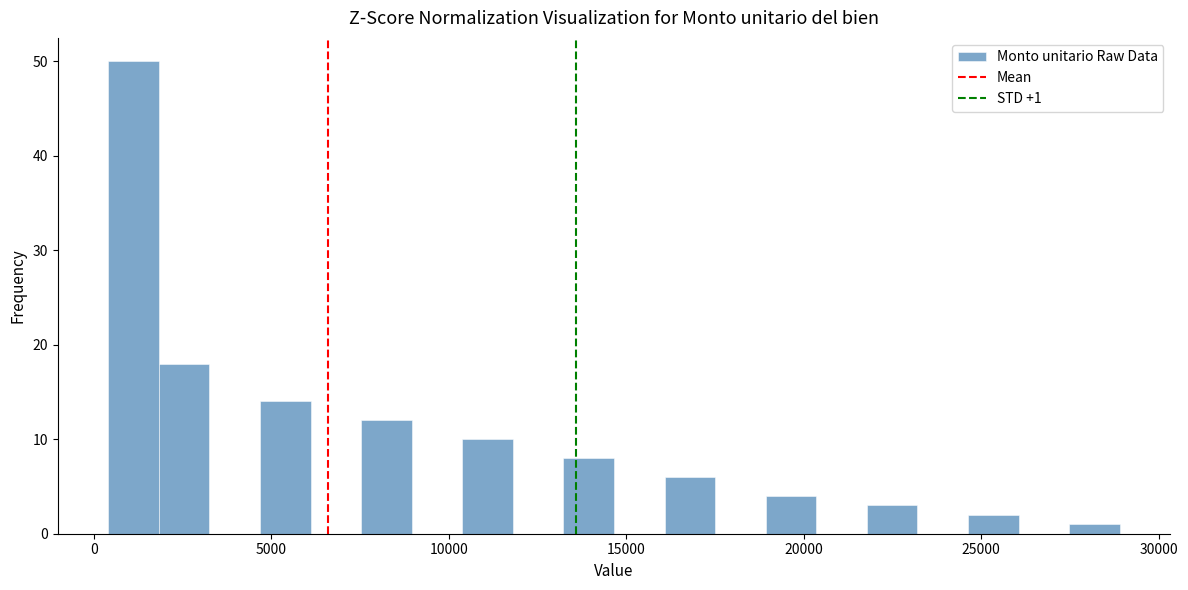

Read against the x-axis, roughly where is the centre of the tallest bar?

1000